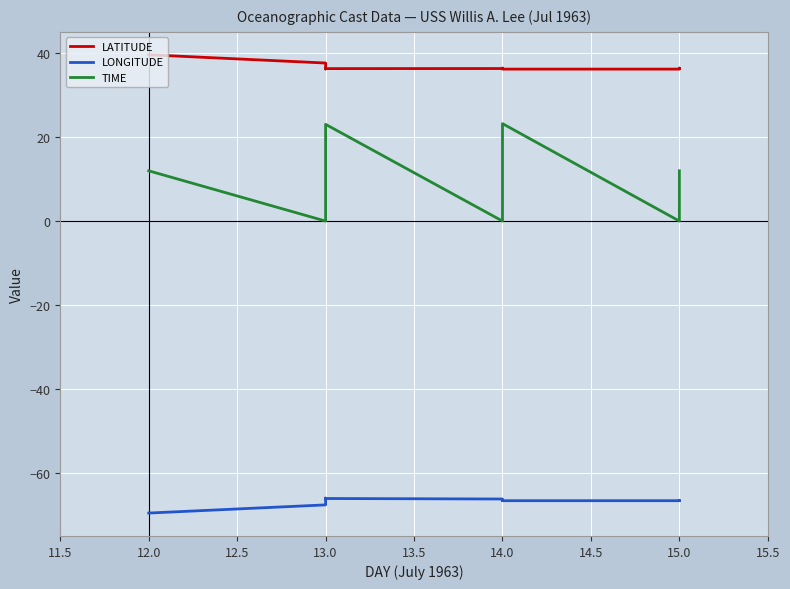

Reading left to right, extract all data points from this chart.

LATITUDE: 39.7	37.7	36.6	36.3	36.3	36.3	36.4	36.4	36.4	36.4	36.4	36.4	36.5	36.5	36.3	36.2	36.2	36.5	36.5	36.4
LONGITUDE: -69.6	-67.7	-66.5	-66.0	-66.0	-66.0	-66.2	-66.2	-66.2	-66.1	-66.2	-66.3	-66.7	-66.6	-66.6	-66.7	-66.7	-66.6	-66.5	-66.6
TIME: 12.0	0.0	7.0	11.6	12.4	13.5	14.8	16.0	22.5	23.1	0.0	1.2	12.5	17.8	18.5	23.2	0.0	1.5	7.0	12.0